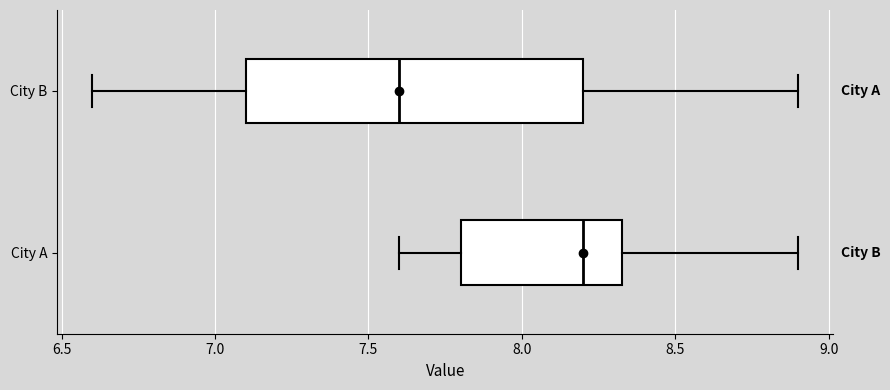

Which box is the widest, from its left edge to its right edge?

City B